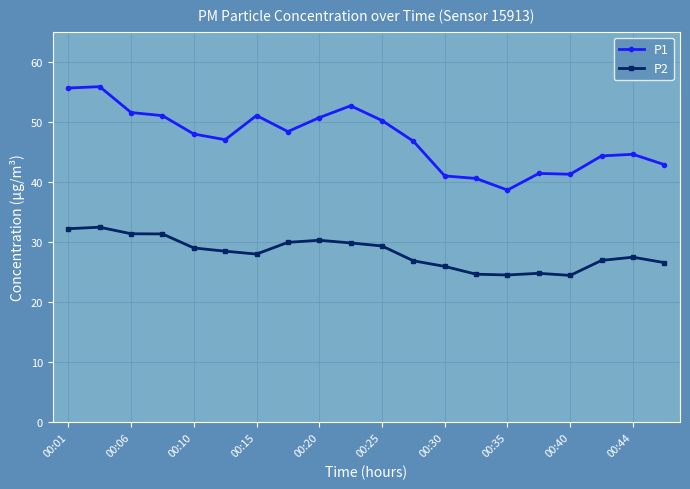

True or false: P2 and P1 intersect in this chart.

False